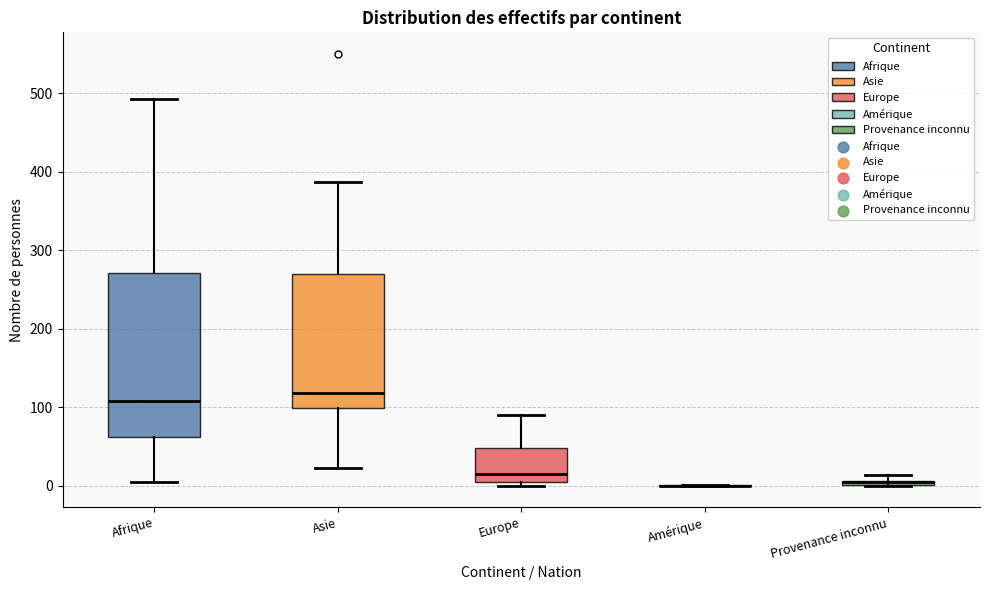

Which box is the tallest, from its lower edge to its upper edge?

Afrique